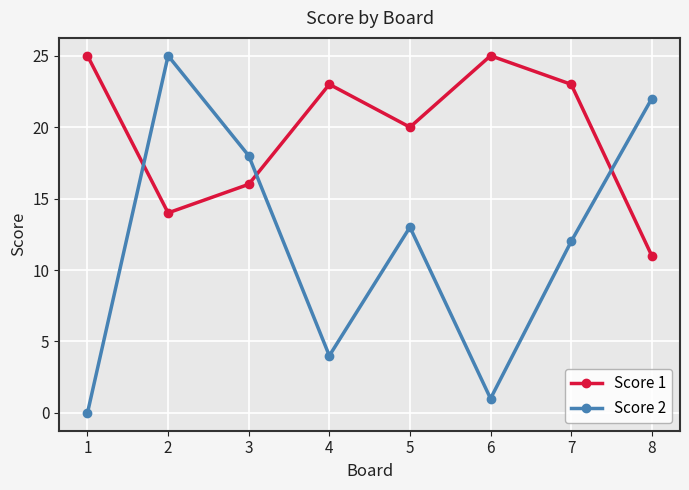

At which category does Score 2 reach its first local peak?

2